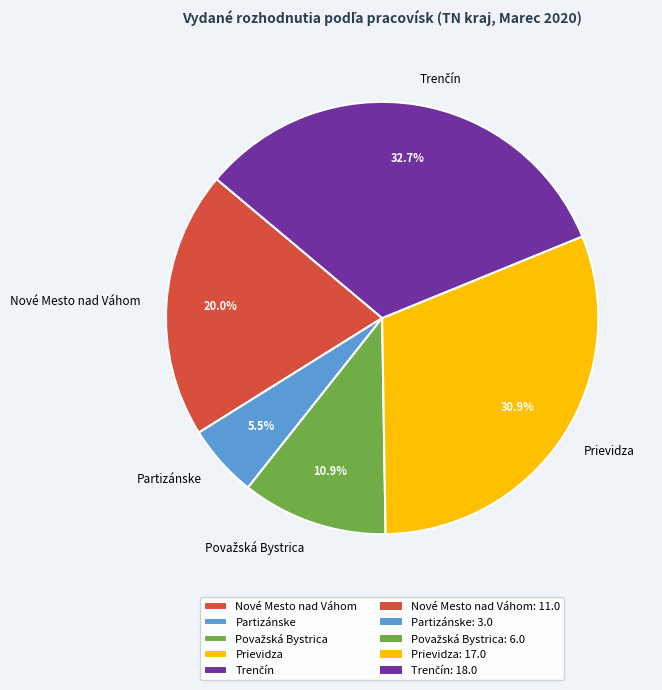

Is there a majority slice in this chart?

No